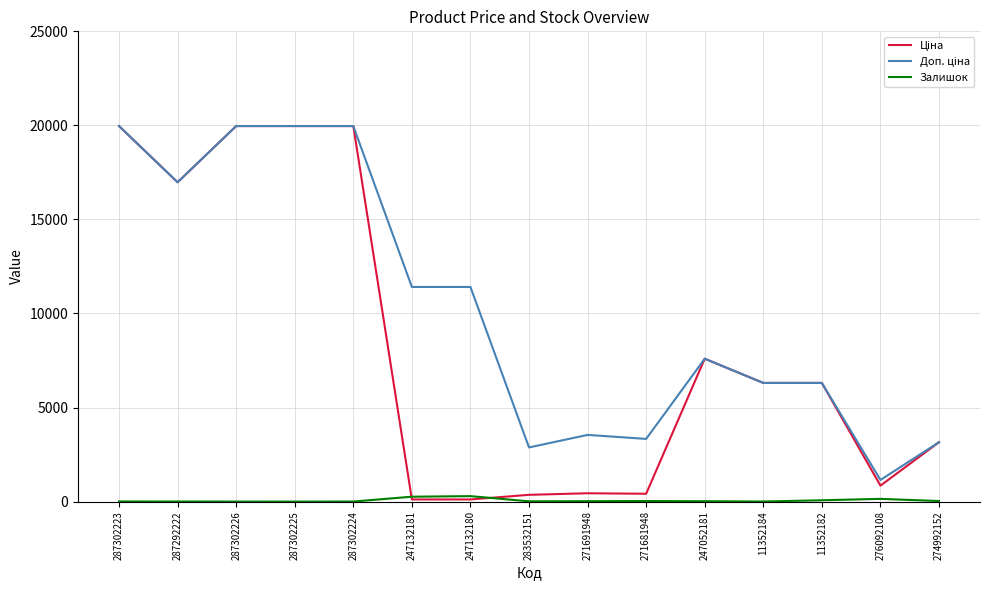

What is the maximum value shown in the chart?

19964.2